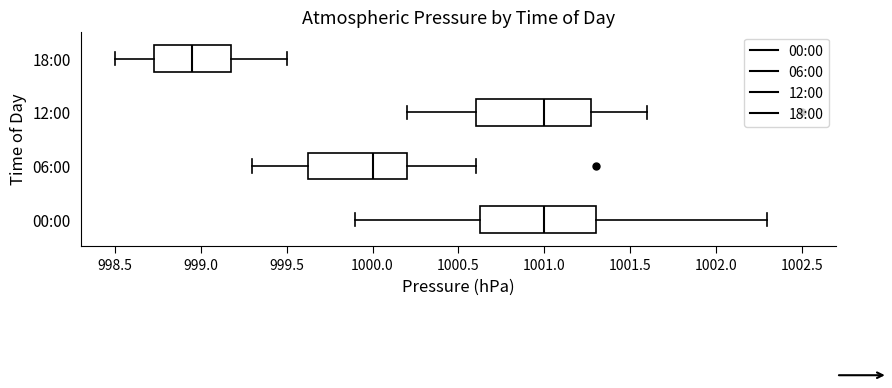

Reading bottom to top, read every box against the x-axis: the position of its median line, the range the box covers, and the ends of its whiskers. The values are not printed on the chart, so give them approximately, as read against the axis.

00:00: median 1001.00, box 1000.65 to 1001.30, whiskers 999.90 to 1002.30
06:00: median 1000.00, box 999.65 to 1000.20, whiskers 999.30 to 1000.60
12:00: median 1001.00, box 1000.60 to 1001.30, whiskers 1000.20 to 1001.60
18:00: median 998.95, box 998.75 to 999.20, whiskers 998.50 to 999.50